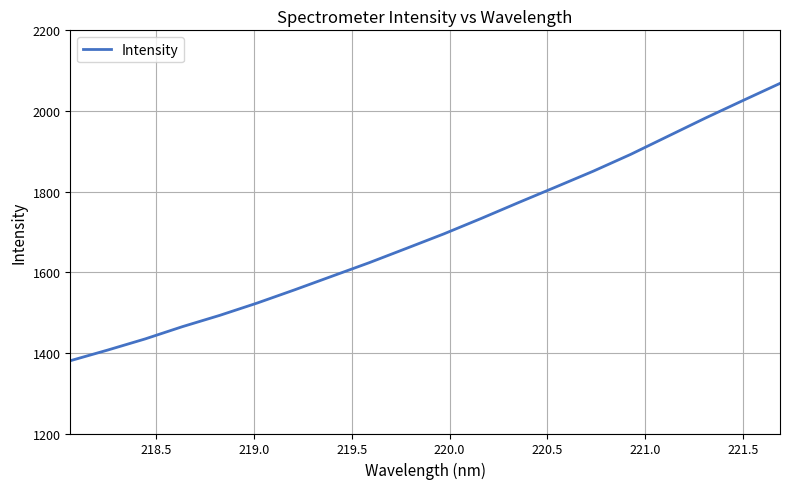

What is the smallest value displayed?

1380.5